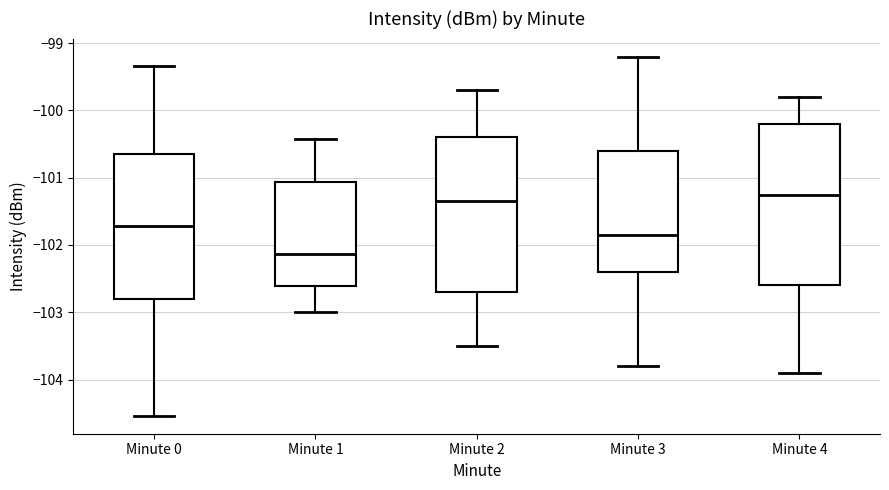

Reading left to right, read every box against the y-axis: the position of its median line, the range the box covers, and the ends of its whiskers. The values are not printed on the chart, so give them approximately, as read against the axis.

Minute 0: median -101.7, box -102.8 to -100.6, whiskers -104.5 to -99.3
Minute 1: median -102.1, box -102.6 to -101.1, whiskers -103.0 to -100.4
Minute 2: median -101.3, box -102.7 to -100.4, whiskers -103.5 to -99.7
Minute 3: median -101.8, box -102.4 to -100.6, whiskers -103.8 to -99.2
Minute 4: median -101.2, box -102.6 to -100.2, whiskers -103.9 to -99.8